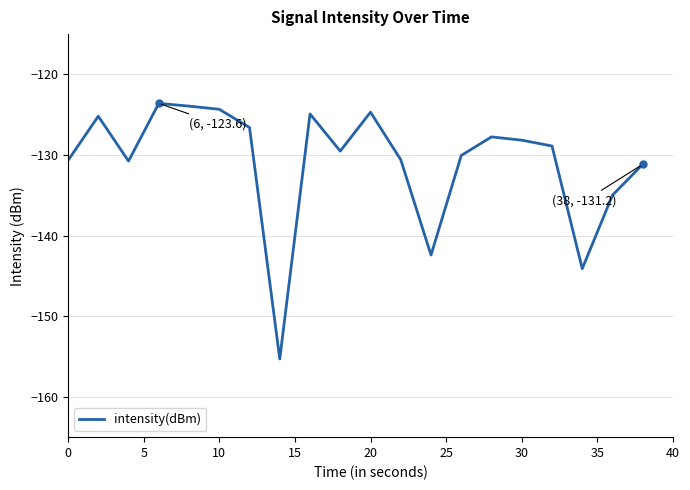

True or false: there are more than 0 points higher than both neighbors.

True